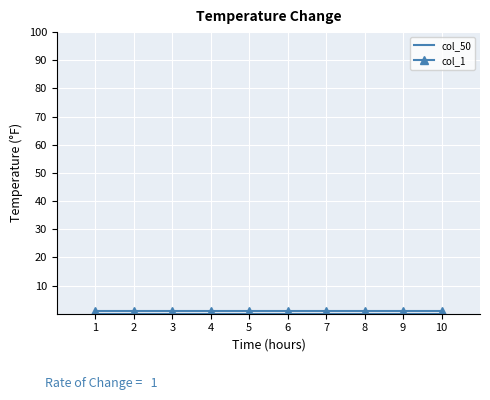

True or false: col_1 has a value of 1 at 2.

True